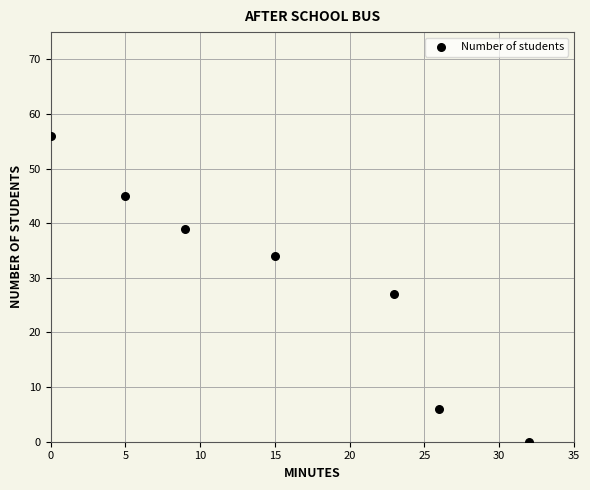

What is the range of Y values (max minus min)?

56